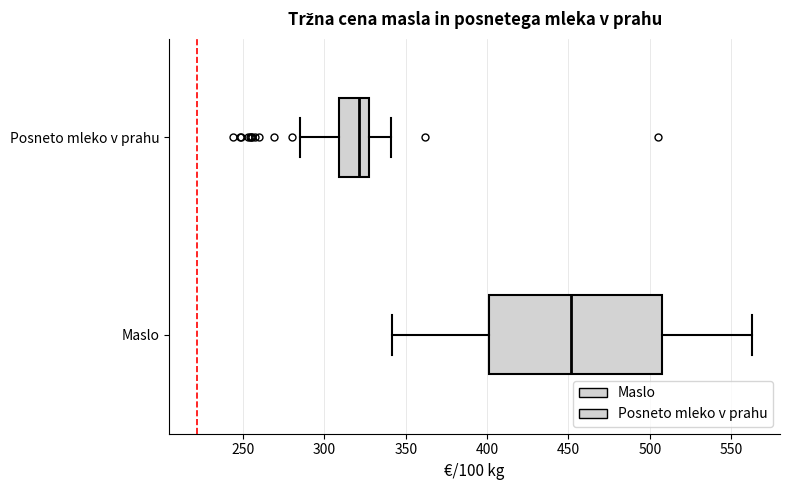

Reading bottom to top, transcribe this box plot: for each box, give where its median line is, the range the box spans, and where its two whiskers end, as read against the x-axis. The values are not printed on the chart, so give them approximately, as read against the axis.

Maslo: median 450, box 400 to 510, whiskers 340 to 565
Posneto mleko v prahu: median 320, box 310 to 330, whiskers 285 to 340